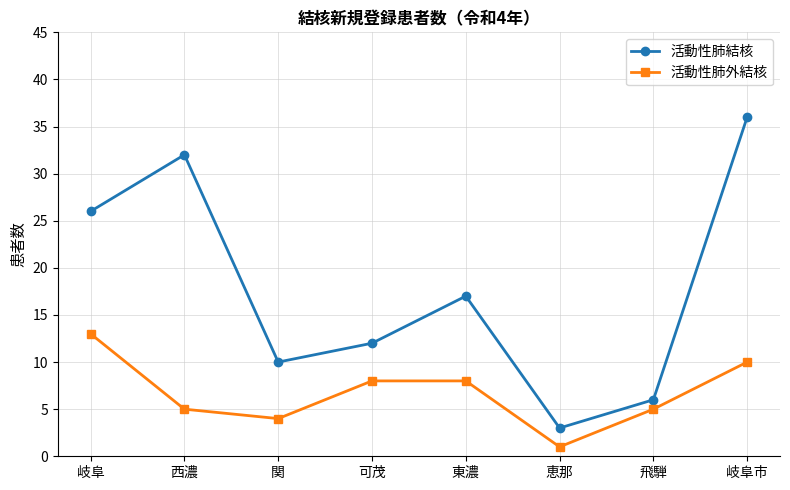

Where is the first local minimum for 活動性肺外結核?

関